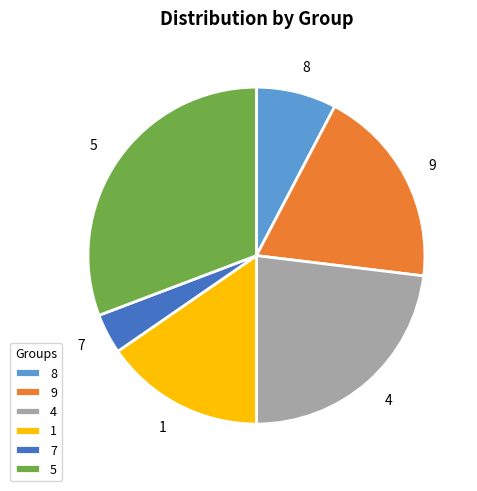

Which category has the smallest portion of the pie?

7